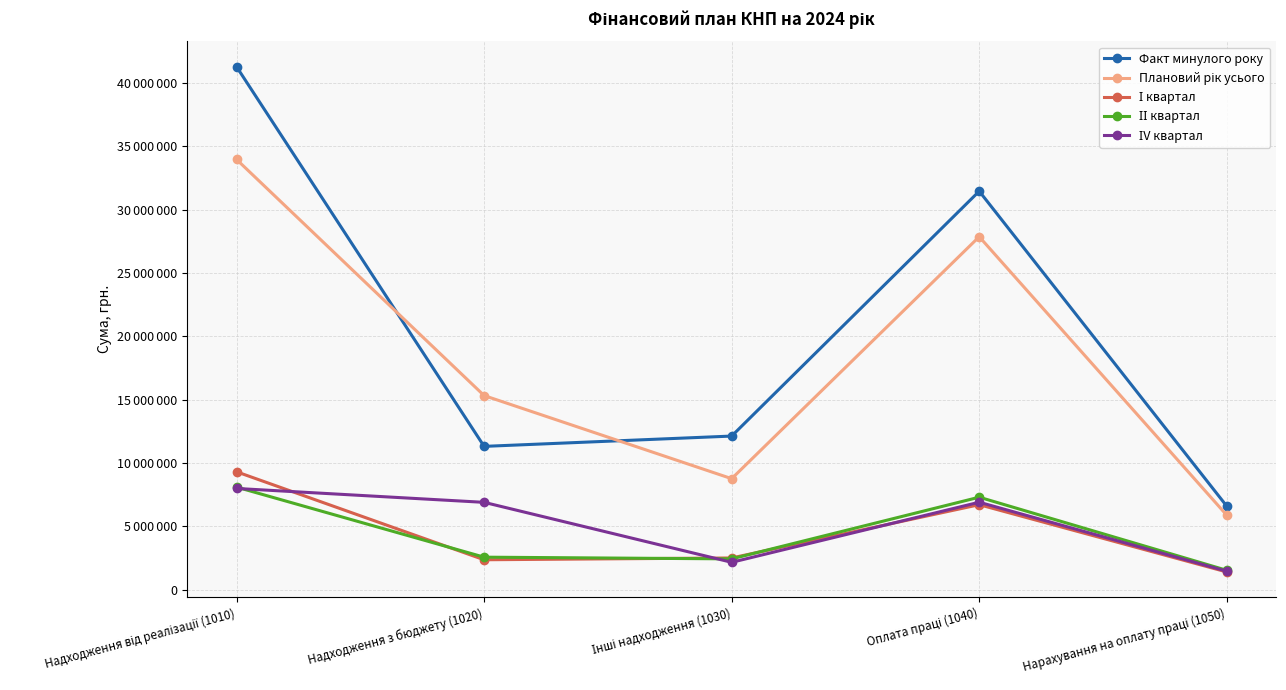

True or false: І квартал has a value of 1412596 at Нарахування на оплату праці (1050).

True